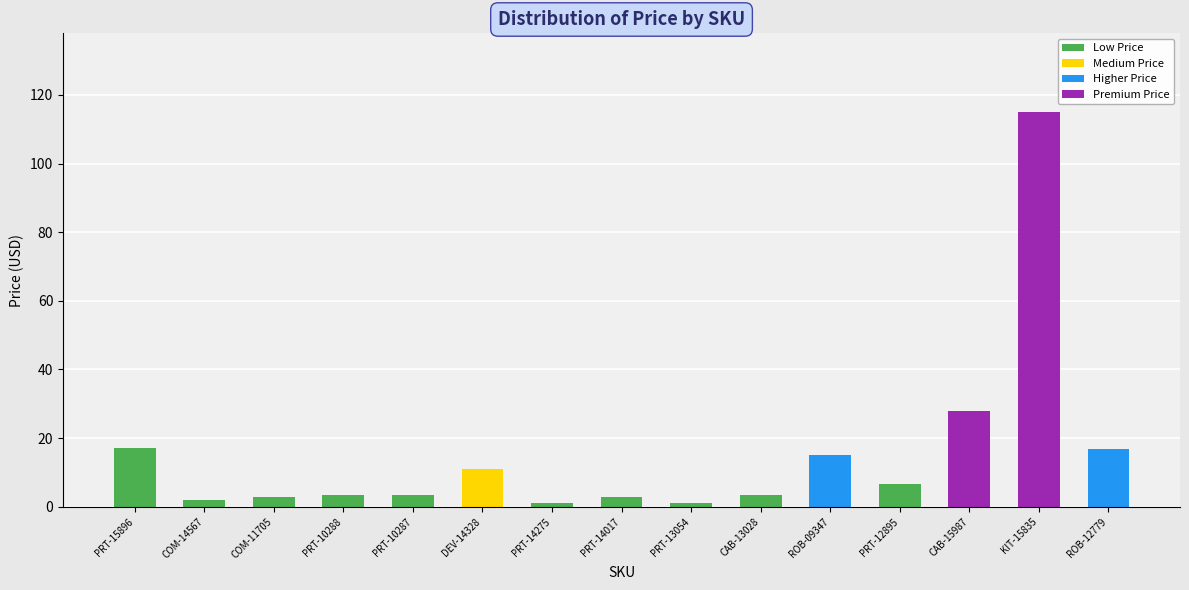

Is it true that the value at CAB-15987 is 15.4?

False